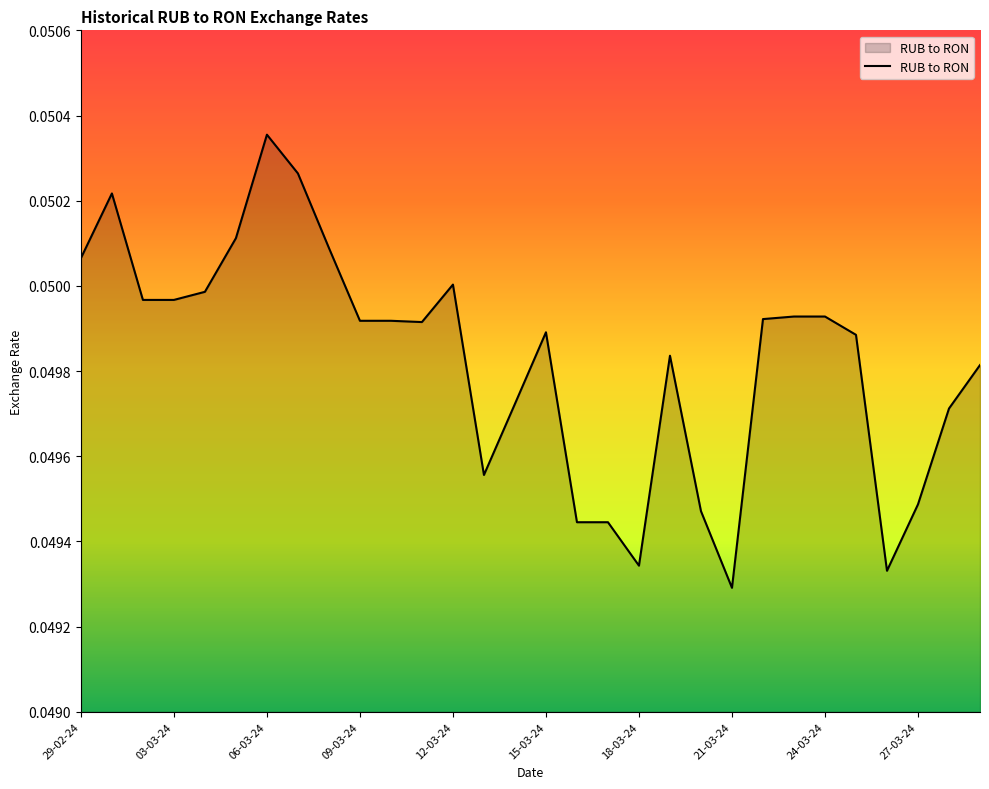

Does the chart display data point markers on the line(s)?

No